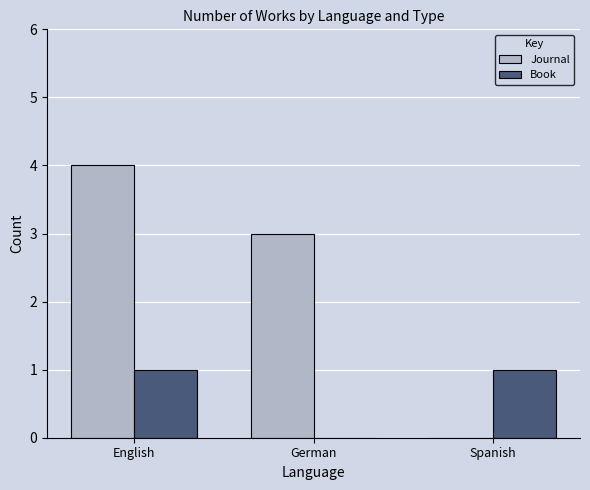

How many groups of bars are there?

3